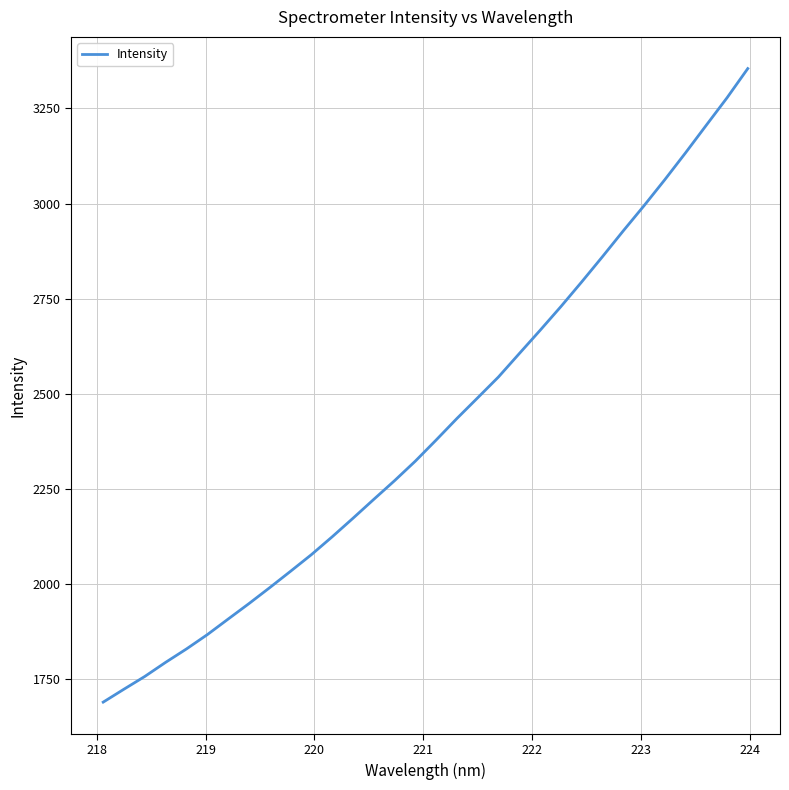

What is the greatest value displayed?

3354.9